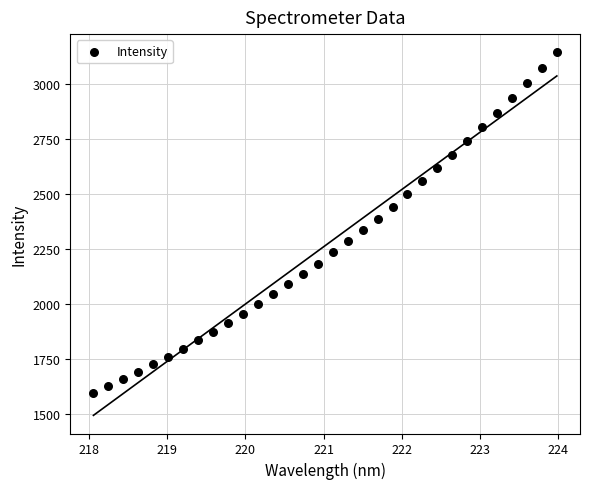

What is the range of Y values (max minus min)?

1551.4